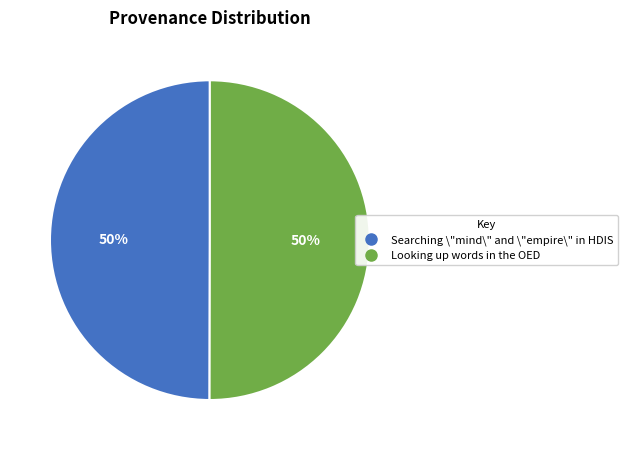

Is the sum of Looking up words in the OED and Searching \"mind\" and \"empire\" in HDIS greater than half?

Yes